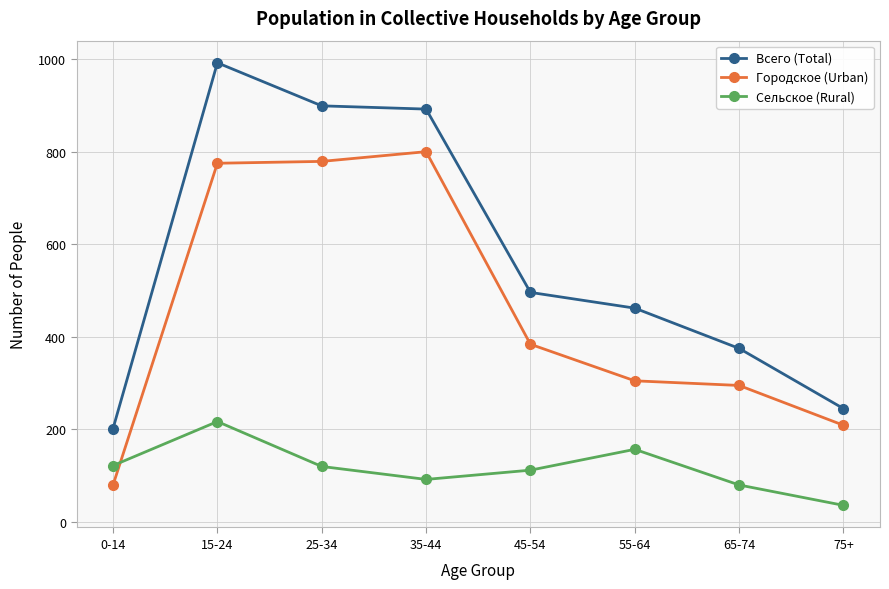

What is the average value of the Сельское (Rural) series?

117